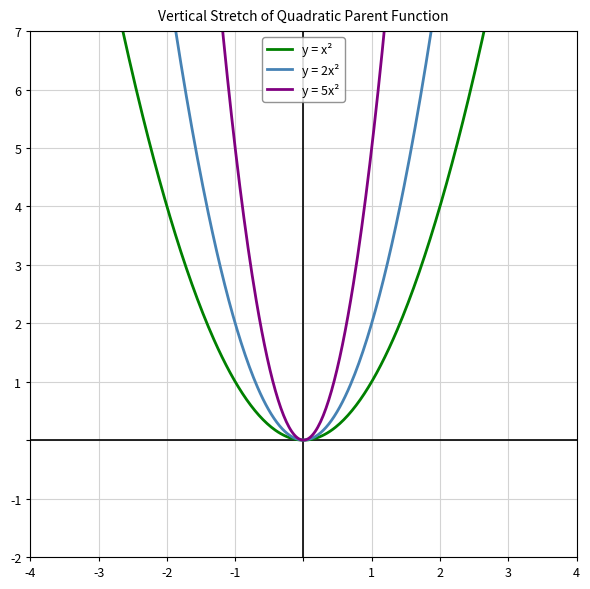

Where does the y = x² series first go above 9?

-4